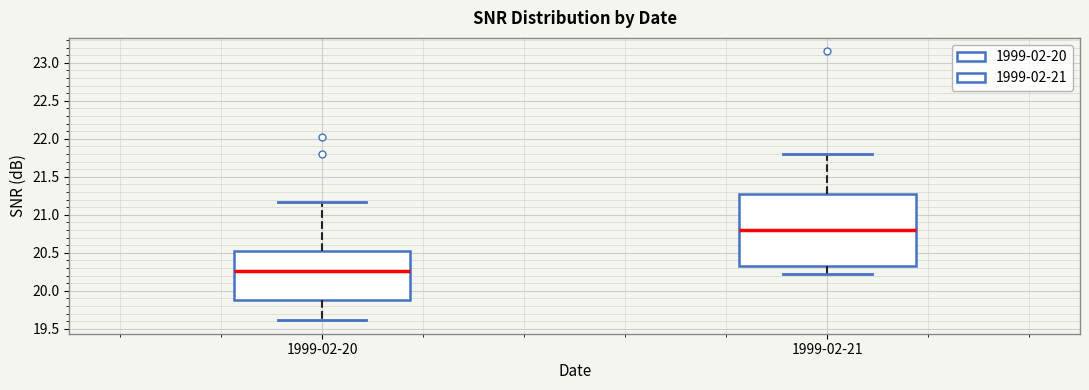

Which box's median line is the lowest?

1999-02-20